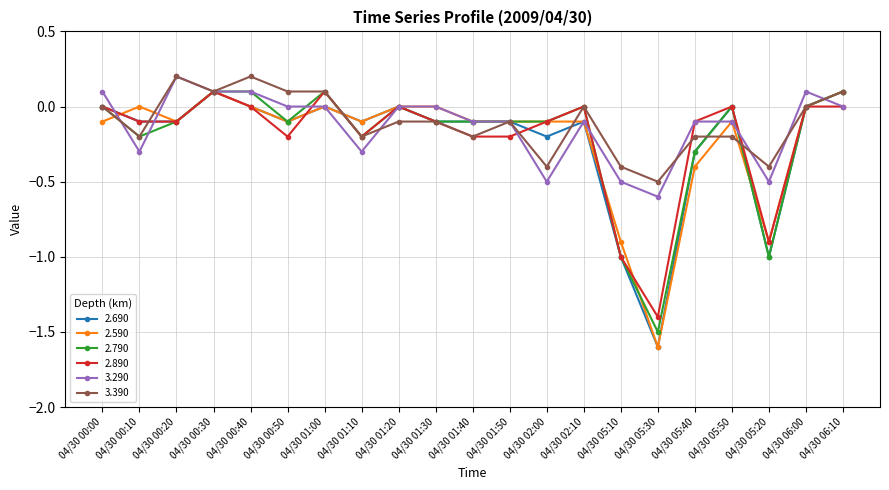

What is the sum of the 2.890 values at 04/30 02:00 and 04/30 00:50?

-0.3